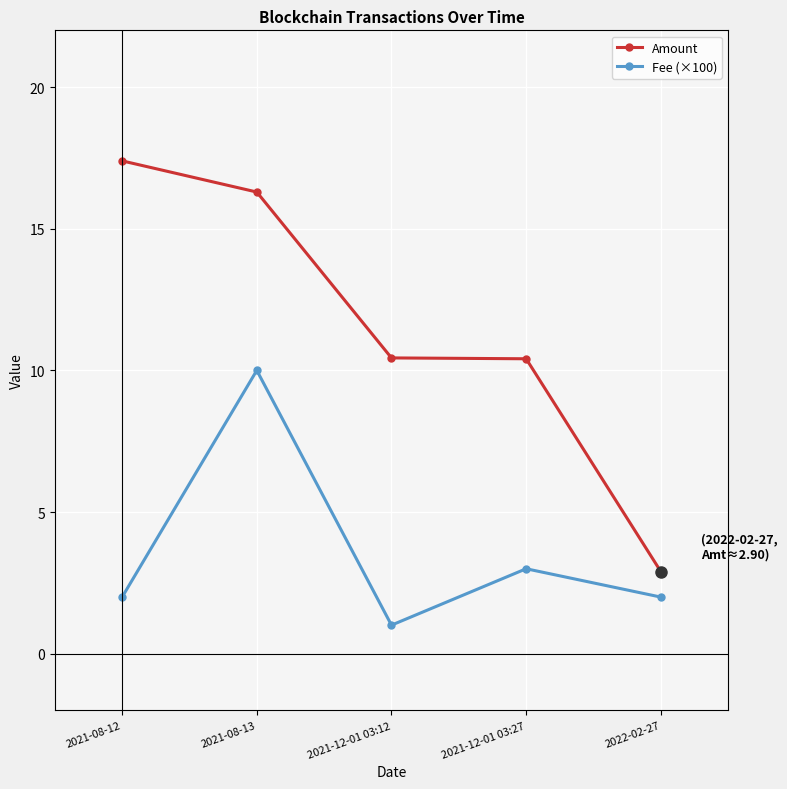

At which label does Amount first exceed 10?

2021-08-12